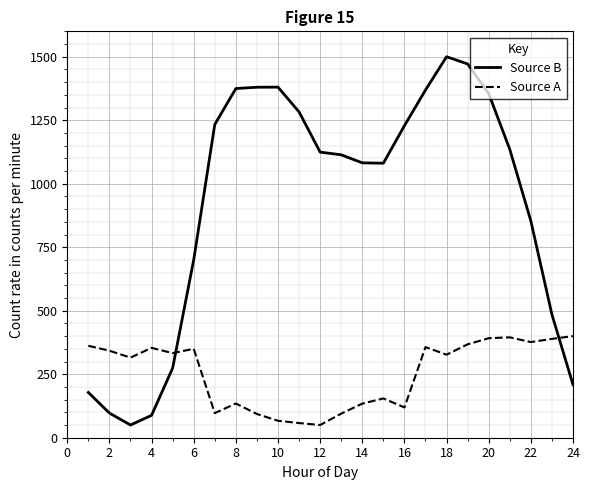

Which series ends up on top after the final intersection of Source A and Source B?

Source A